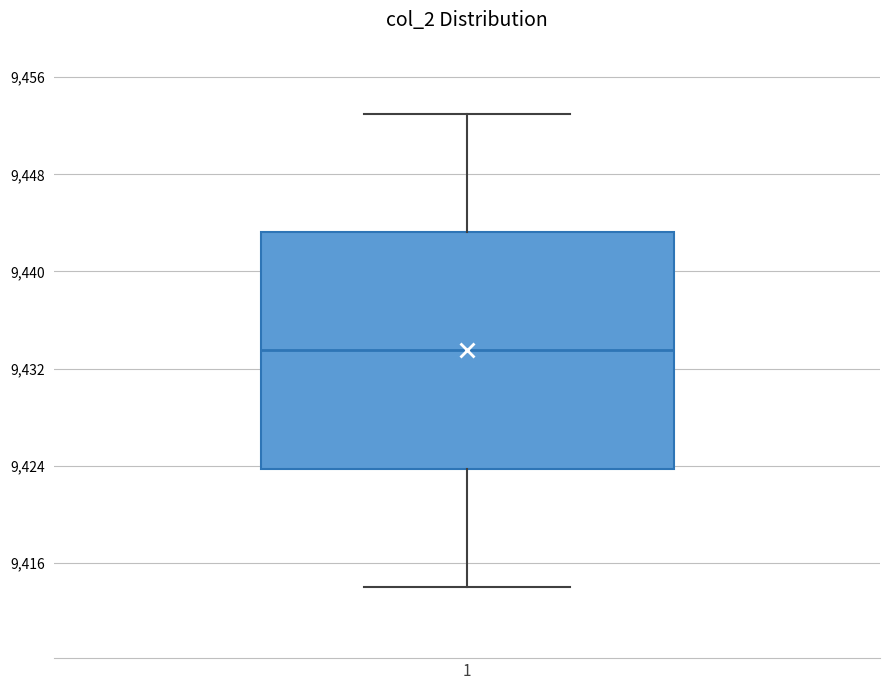

Transcribe this box plot: give where the median line is, the range the box spans, and where the two whiskers end, as read against the y-axis. The values are not printed on the chart, so give them approximately, as read against the axis.

median 9434, box 9424 to 9443, whiskers 9414 to 9453